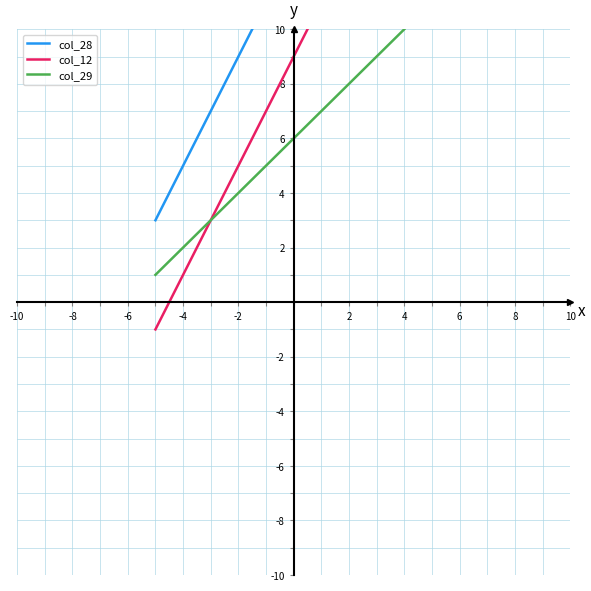

Which series has the largest range (max minus min)?

col_28